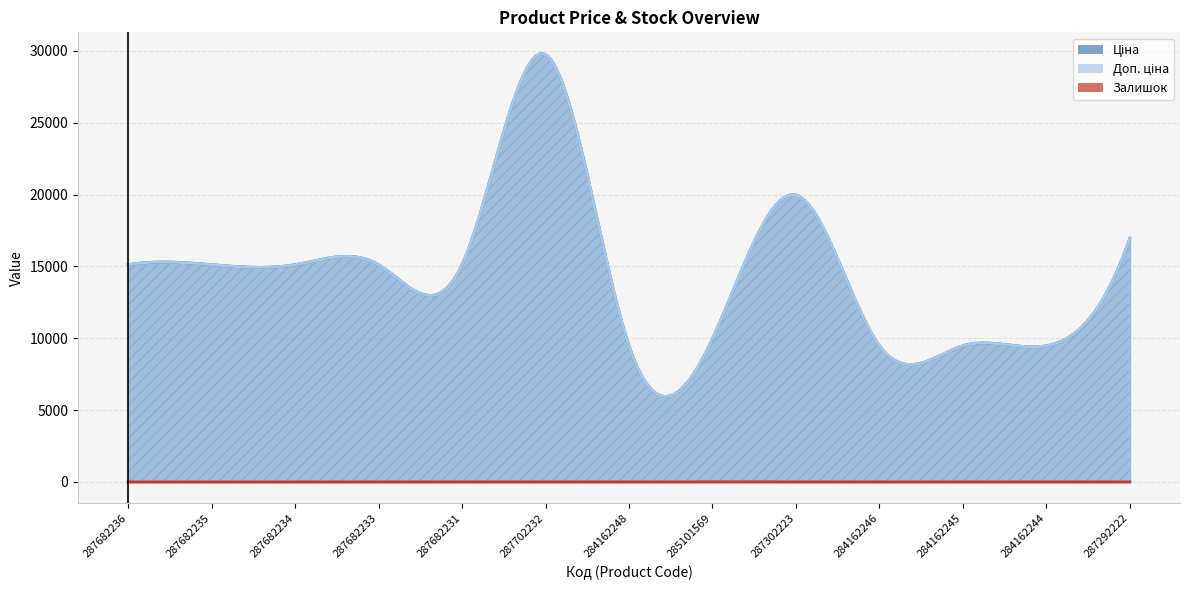

Between 285101569 and 287702232, which is larger?

287702232